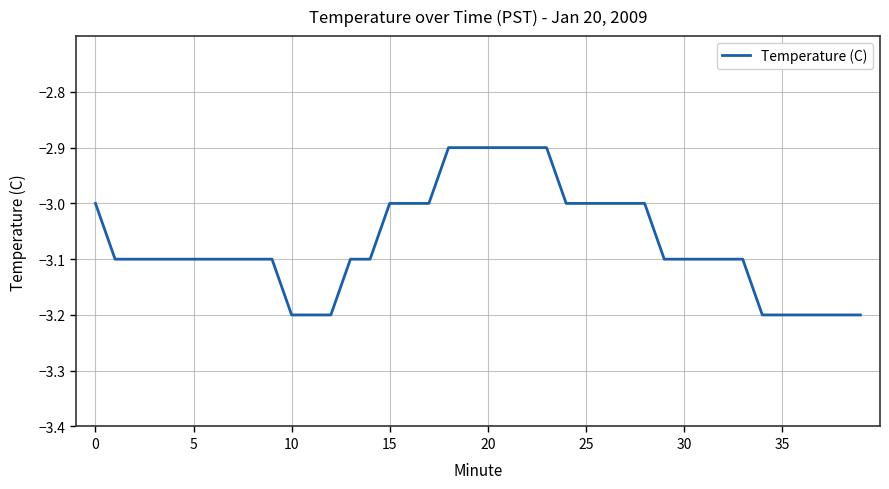

What is the maximum value shown in the chart?

-2.9